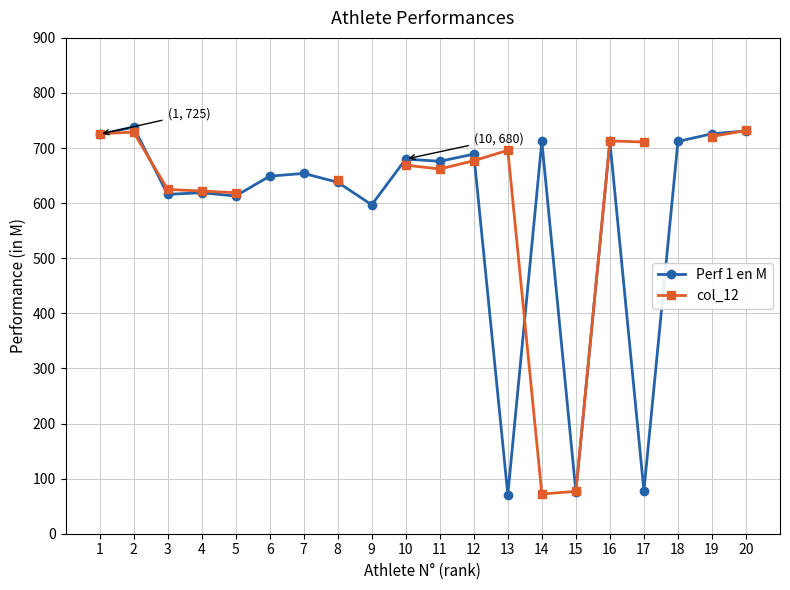

At which category does Perf 1 en M reach its first local peak?

2